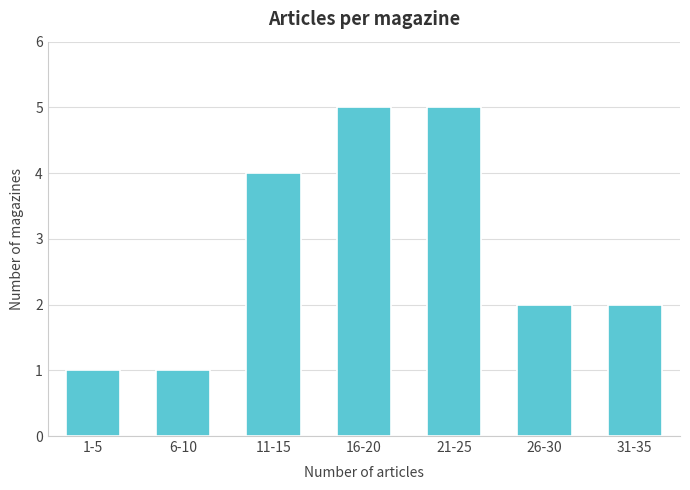

Reading left to right, transcribe all the data shown in this chart.

1	1	4	5	5	2	2